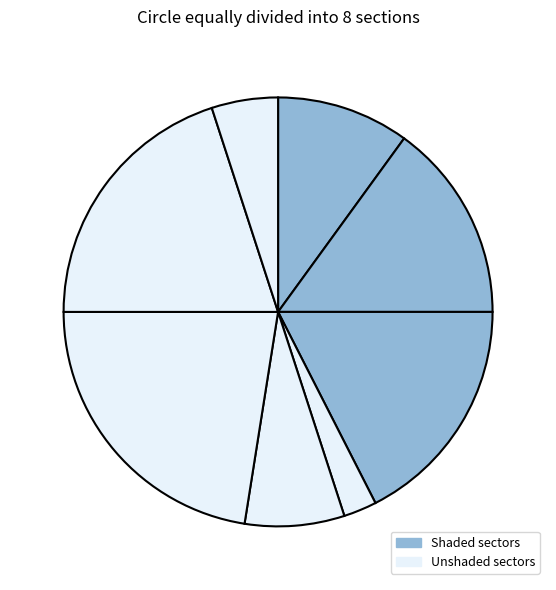

How many segments does this pie chart have?

8